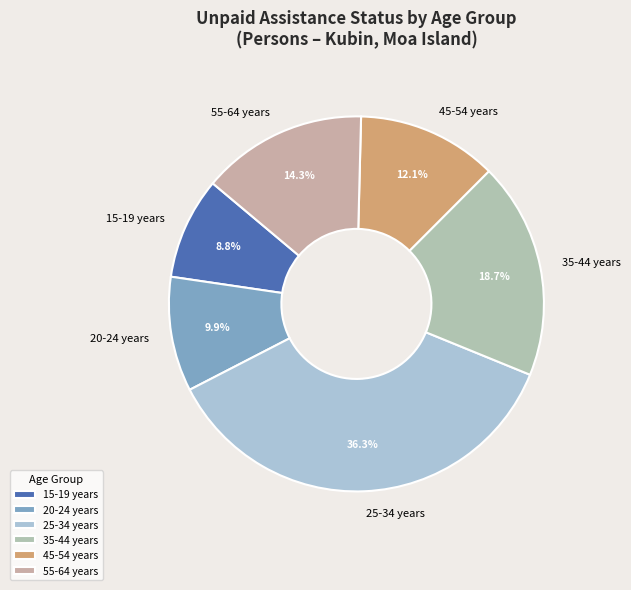

Combined, what portion of the pie is 15-19 years and 35-44 years?

27.5%